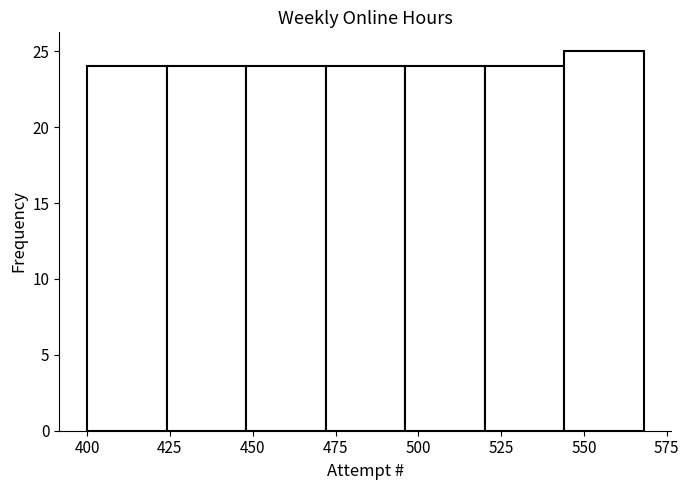

How tall is the bar that spans 520 to 544 on the x-axis? Neither the bar edges nor the heights are printed on the chart, so give them approximately, as read against the axes.

24